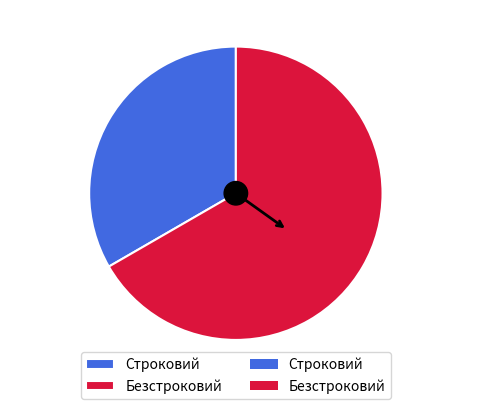

Which slice is the smallest?

Строковий